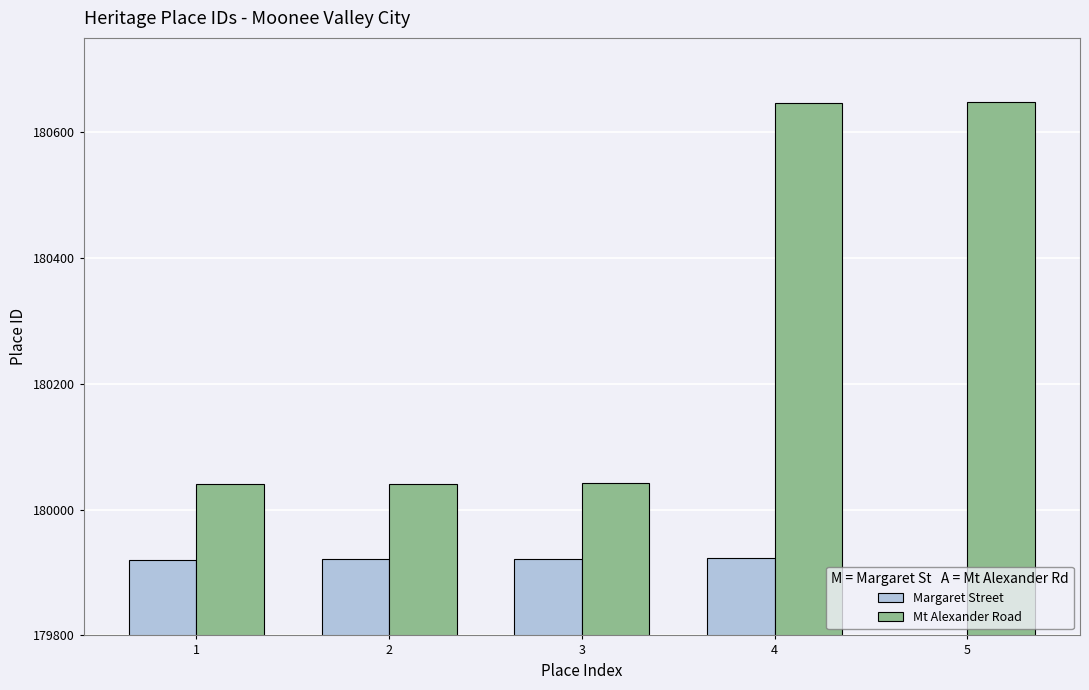

Between 5 and 4, which is larger?

4